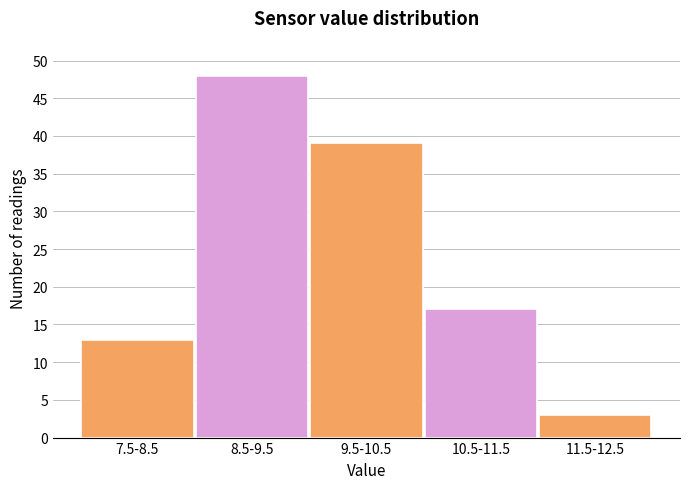

Reading left to right, transcribe all the data shown in this chart.

13	48	39	17	3